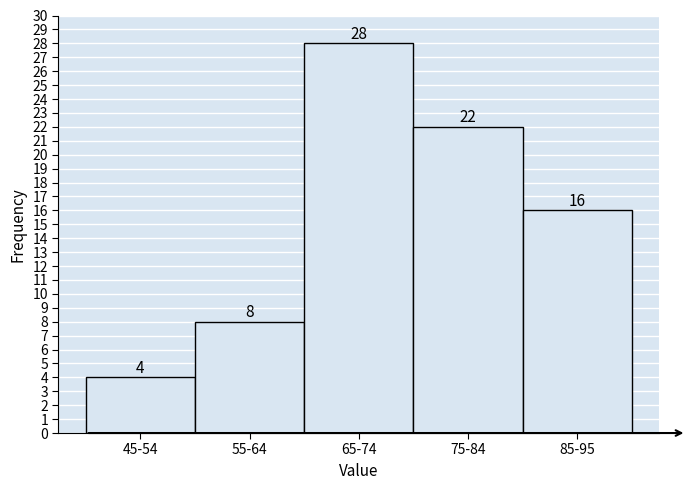

Reading left to right, transcribe all the data shown in this chart.

4	8	28	22	16